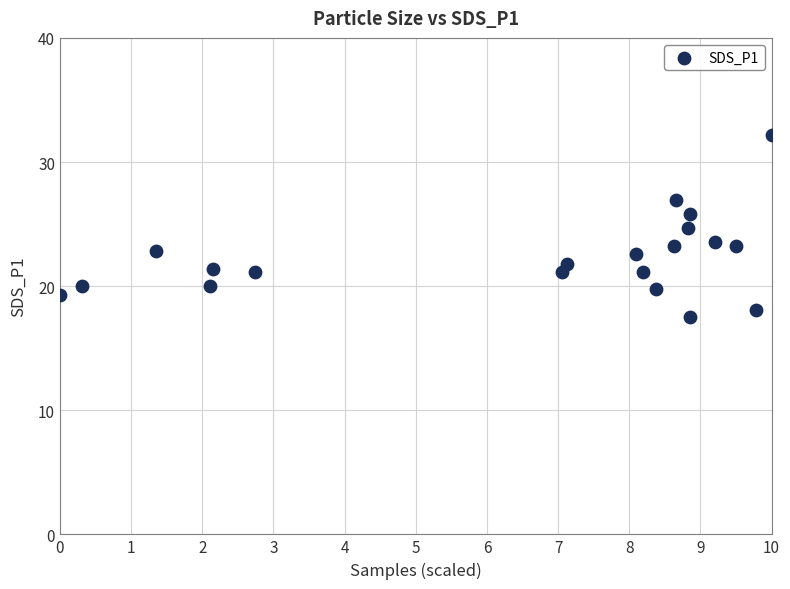

What is the range of Y values (max minus min)?

14.7